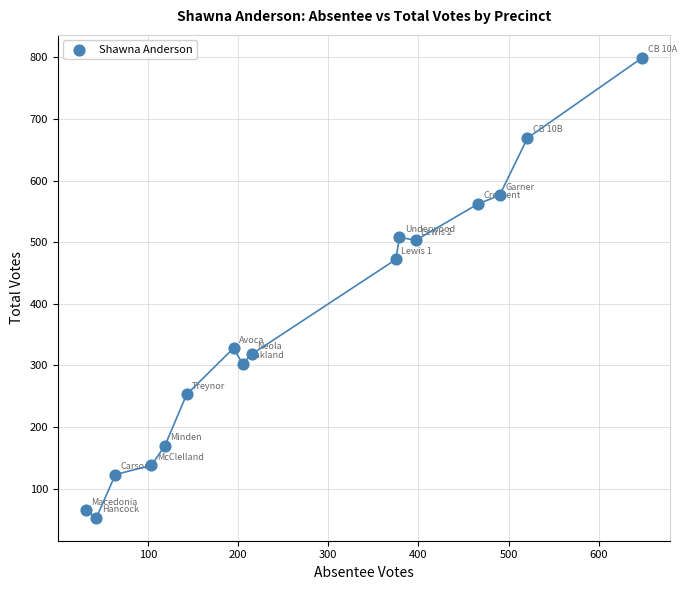

What Y value in the scatter plot is closest to 426?

472